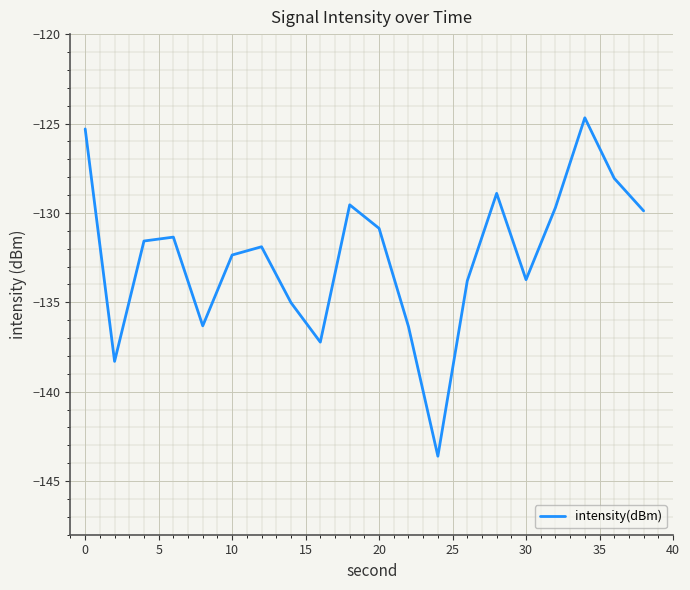

What is the greatest value displayed?

-124.7